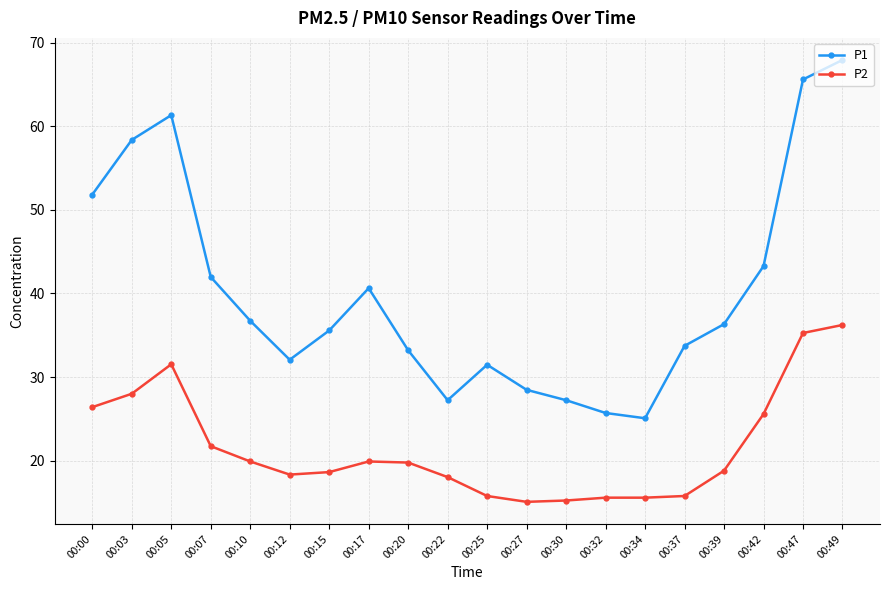

The value of P2 at 00:25 is 15.8. True or false?

True